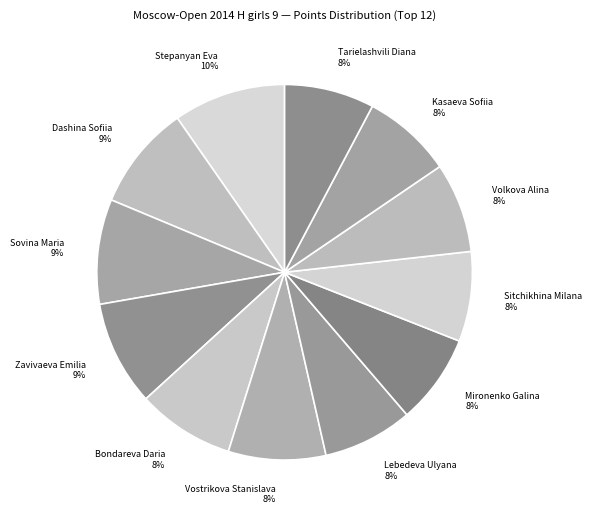

Approximately how many times larger is the value at Tarielashvili Diana compared to Sitchikhina Milana?

1.0